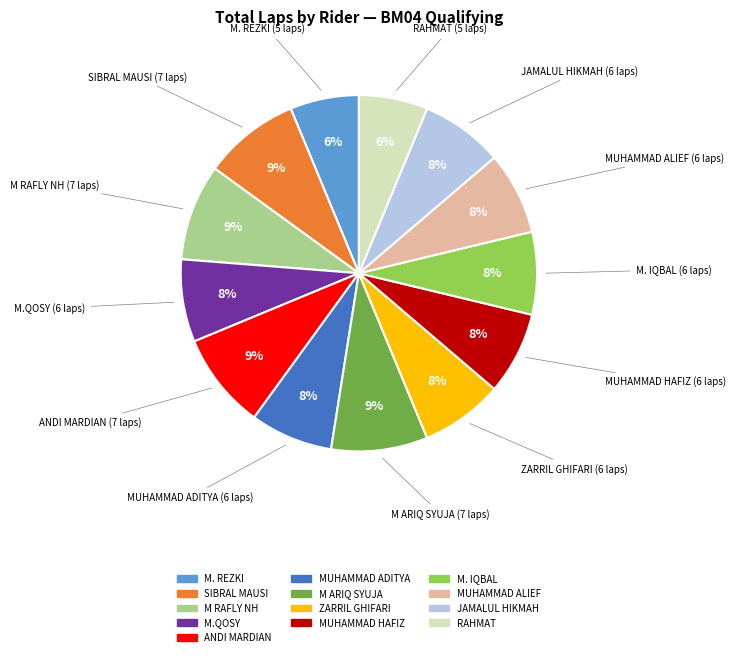

Count the number of slices in the pie.

13